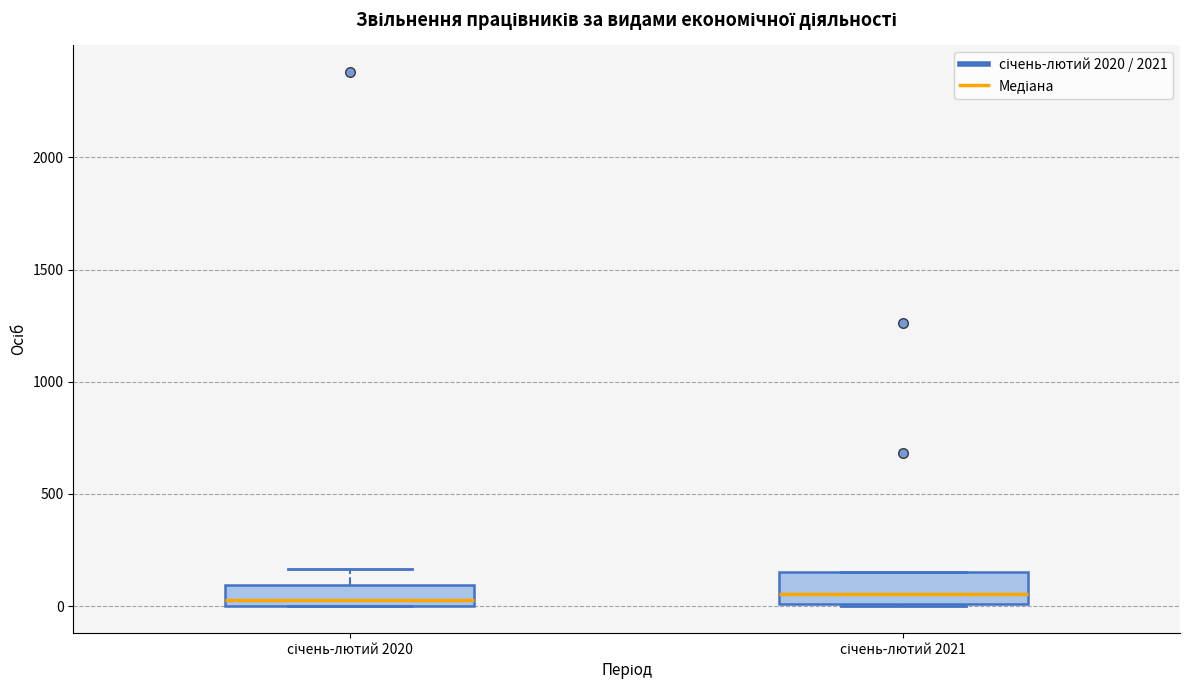

Reading left to right, transcribe this box plot: for each box, give where its median line is, the range the box spans, and where its two whiskers end, as read against the y-axis. The values are not printed on the chart, so give them approximately, as read against the axis.

січень-лютий 2020: median 50, box 0 to 100, whiskers 0 to 150
січень-лютий 2021: median 50, box 0 to 150, whiskers 0 to 150